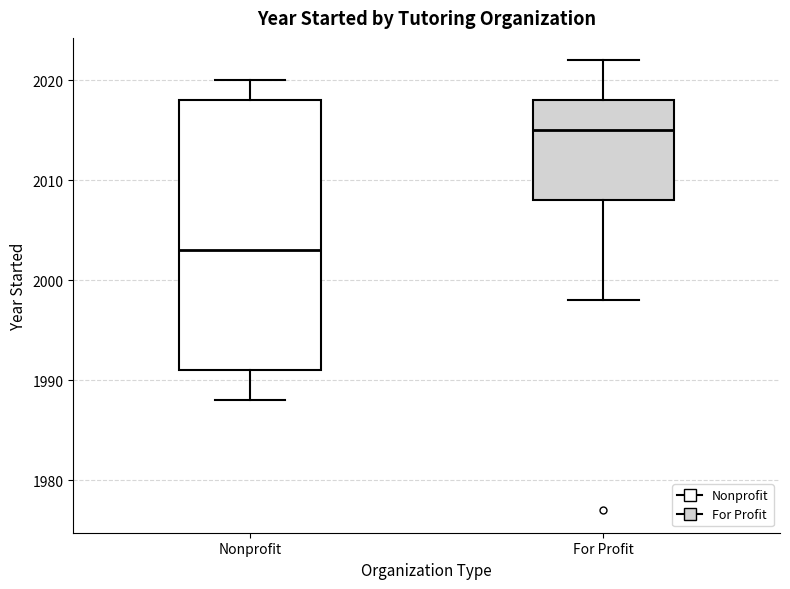

Reading left to right, read every box against the y-axis: the position of its median line, the range the box covers, and the ends of its whiskers. The values are not printed on the chart, so give them approximately, as read against the axis.

Nonprofit: median 2003, box 1991 to 2018, whiskers 1988 to 2020
For Profit: median 2015, box 2008 to 2018, whiskers 1998 to 2022